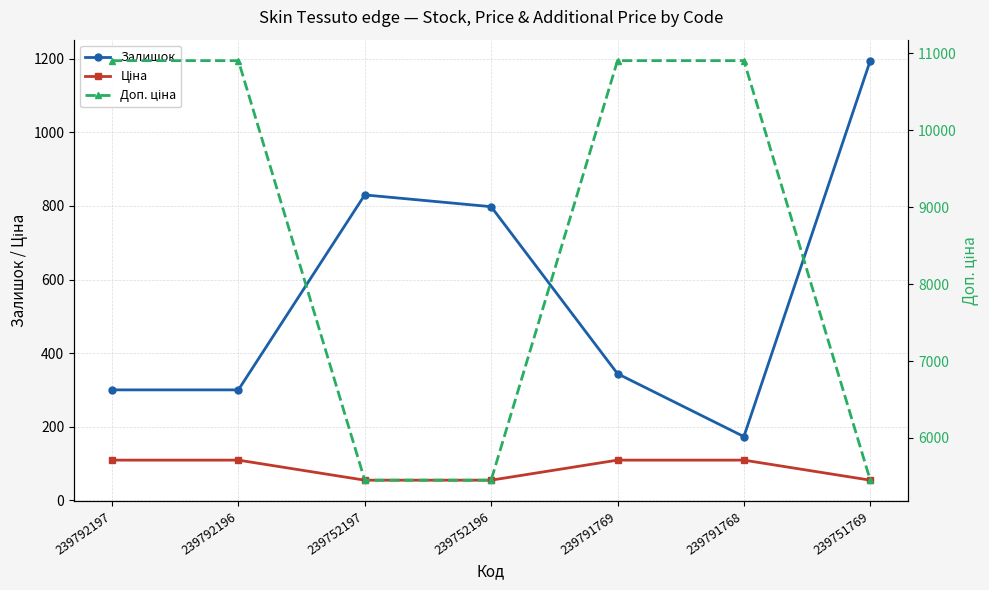

What is the difference between the maximum and minimum values in the Доп. ціна series?

5451.0